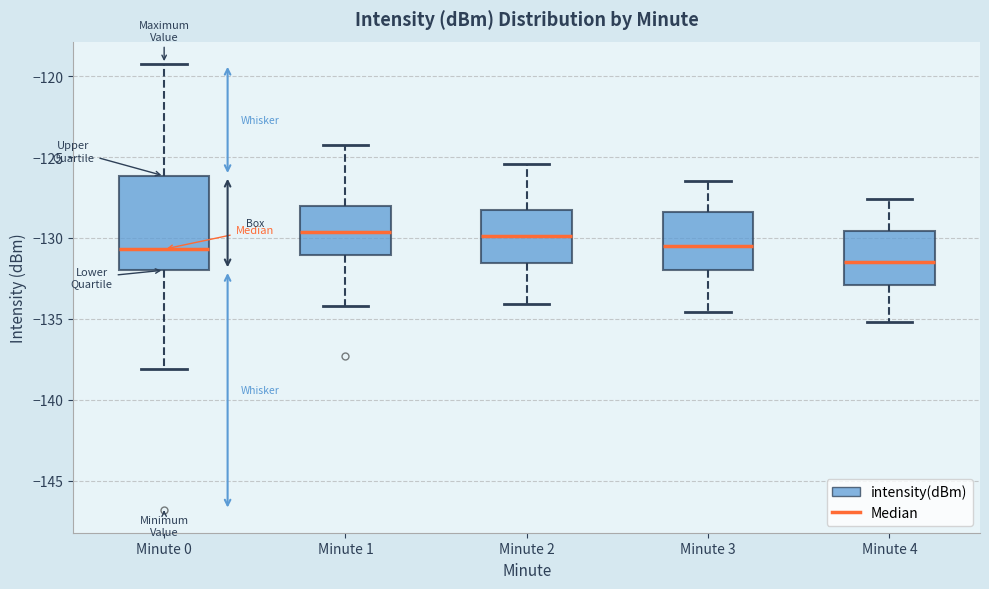

Reading left to right, transcribe this box plot: for each box, give where its median line is, the range the box spans, and where its two whiskers end, as read against the y-axis. The values are not printed on the chart, so give them approximately, as read against the axis.

Minute 0: median -130.5, box -132.0 to -126.0, whiskers -138.0 to -119.0
Minute 1: median -129.5, box -131.0 to -128.0, whiskers -134.0 to -124.0
Minute 2: median -130.0, box -131.5 to -128.0, whiskers -134.0 to -125.5
Minute 3: median -130.5, box -132.0 to -128.5, whiskers -134.5 to -126.5
Minute 4: median -131.5, box -133.0 to -129.5, whiskers -135.0 to -127.5